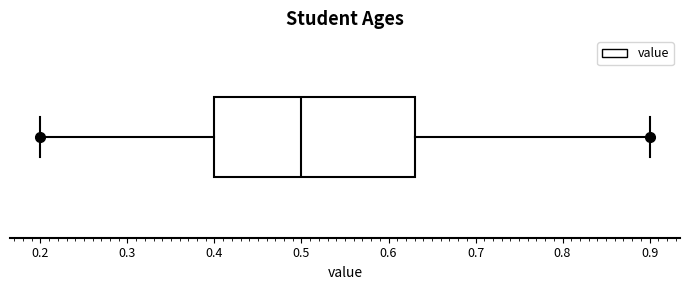

Transcribe this box plot: give where the median line is, the range the box spans, and where the two whiskers end, as read against the x-axis. The values are not printed on the chart, so give them approximately, as read against the axis.

median 0.50, box 0.40 to 0.63, whiskers 0.20 to 0.90